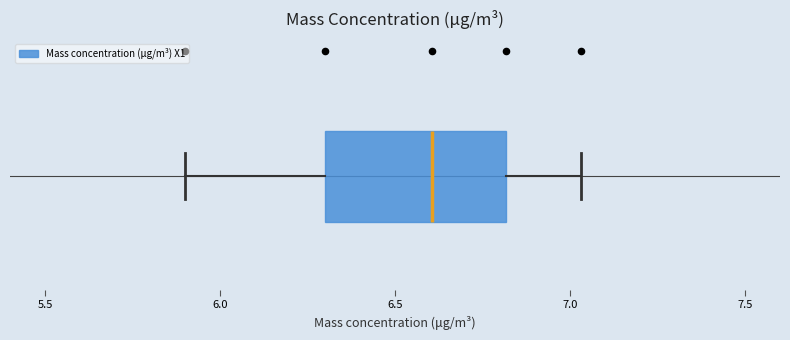

Where does the left whisker of the box end on the x-axis? The values are not printed on the chart, so give them approximately, as read against the axis.

5.90